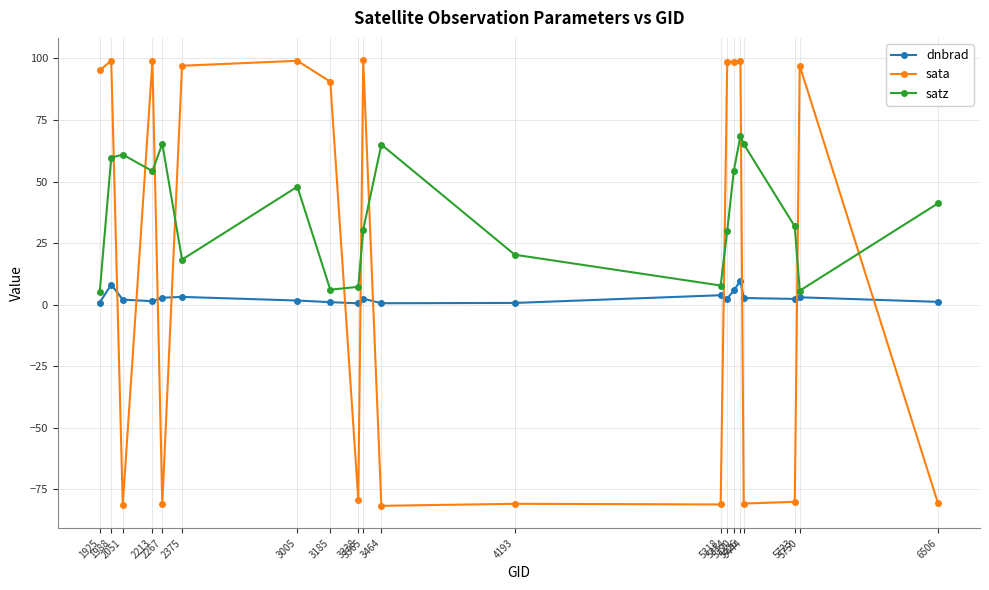

How many data points in satz are less than 41?

10